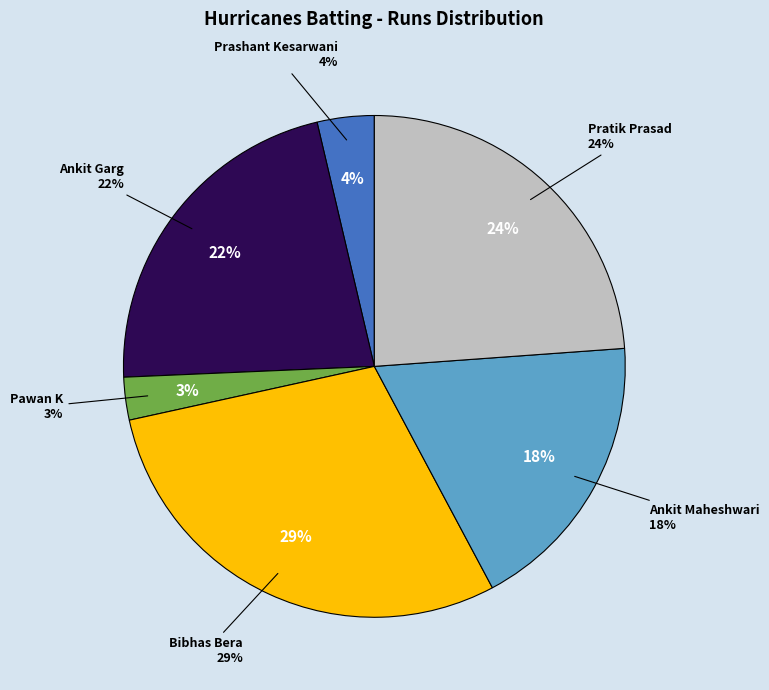

To the nearest percent, what percentage of the pie is Ankit Garg?

22%